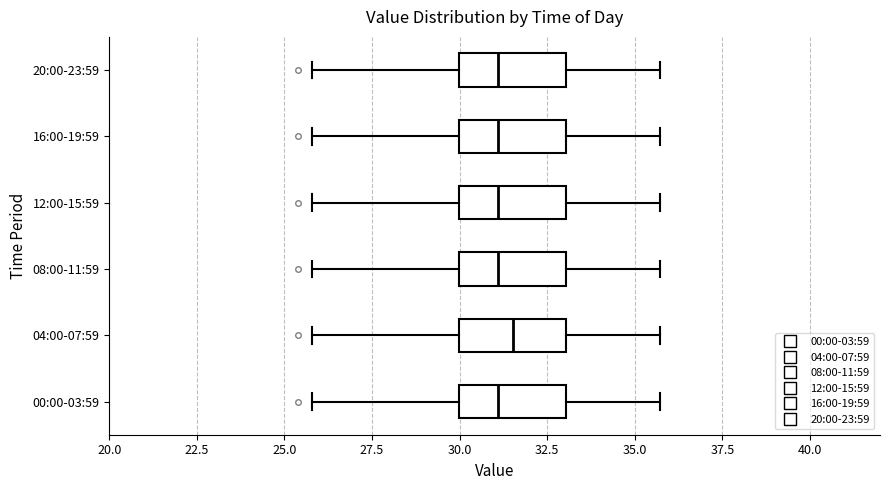

Where is the right edge of the box for 16:00-19:59 on the x-axis? The values are not printed on the chart, so give them approximately, as read against the axis.

33.0